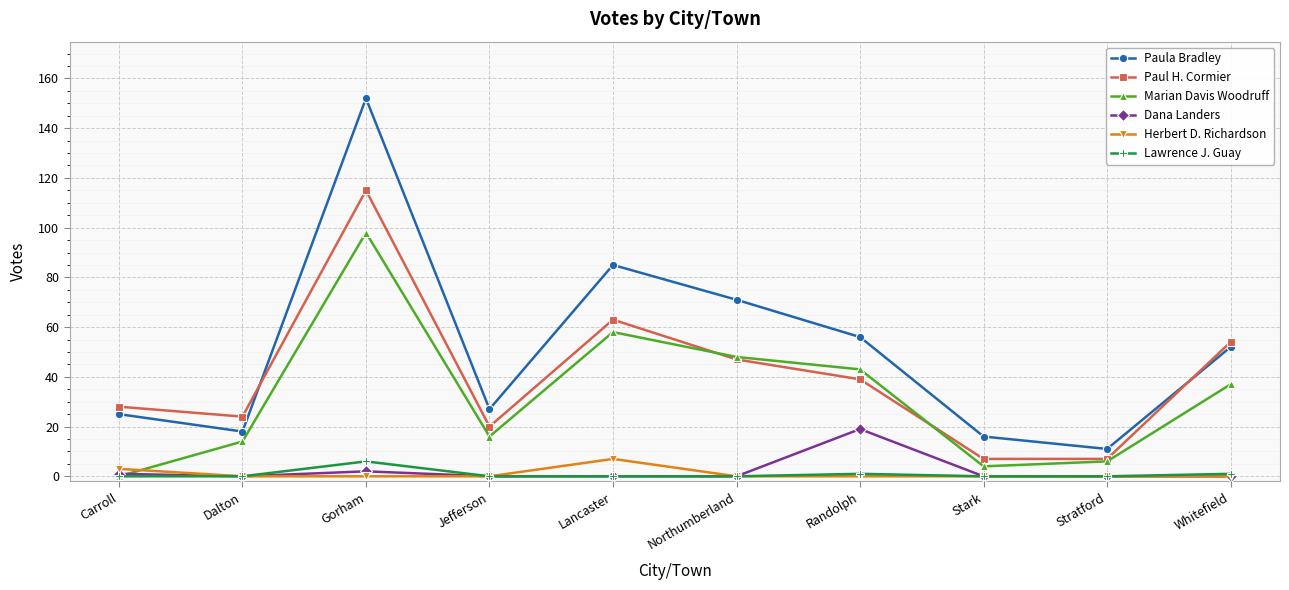

Does the chart have visible grid lines?

Yes